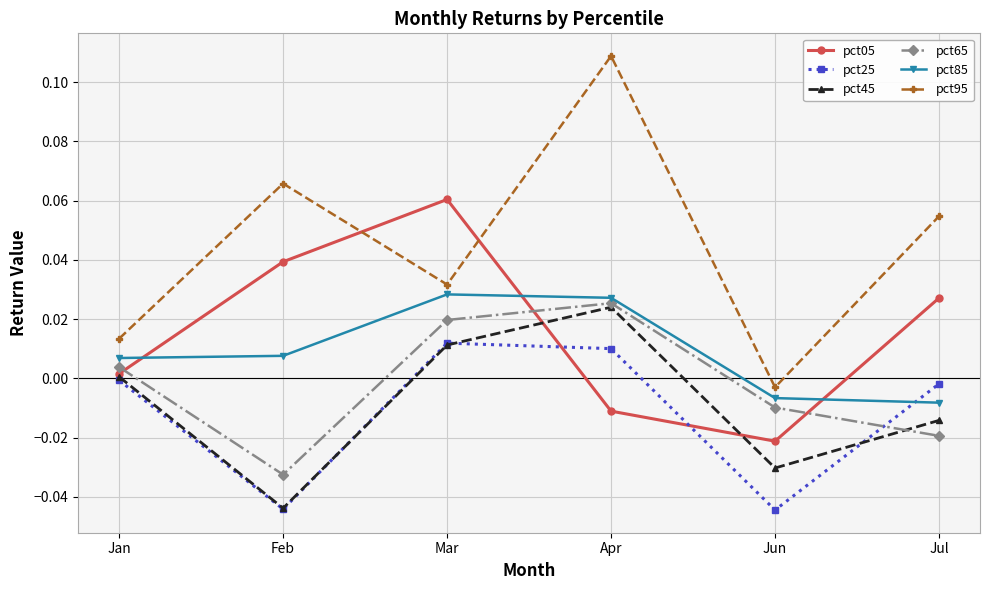

Rank the series at Jul from highest to lowest value.

pct95, pct05, pct25, pct85, pct45, pct65